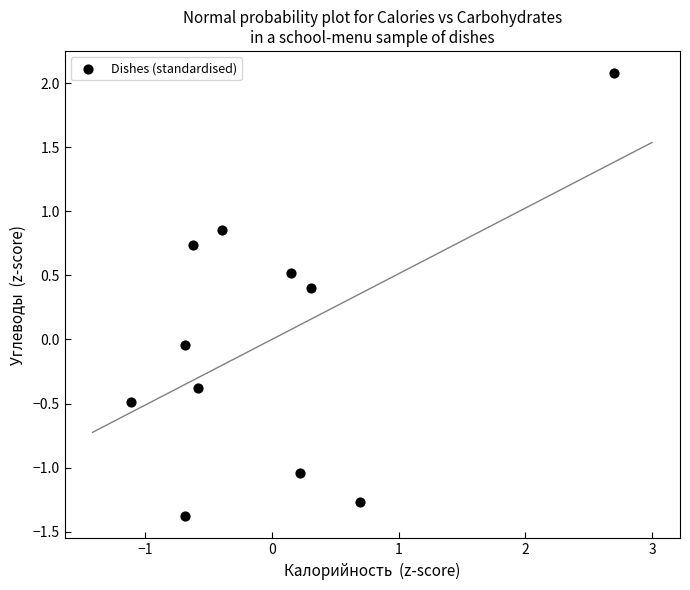

What is the range of Y values (max minus min)?

3.5